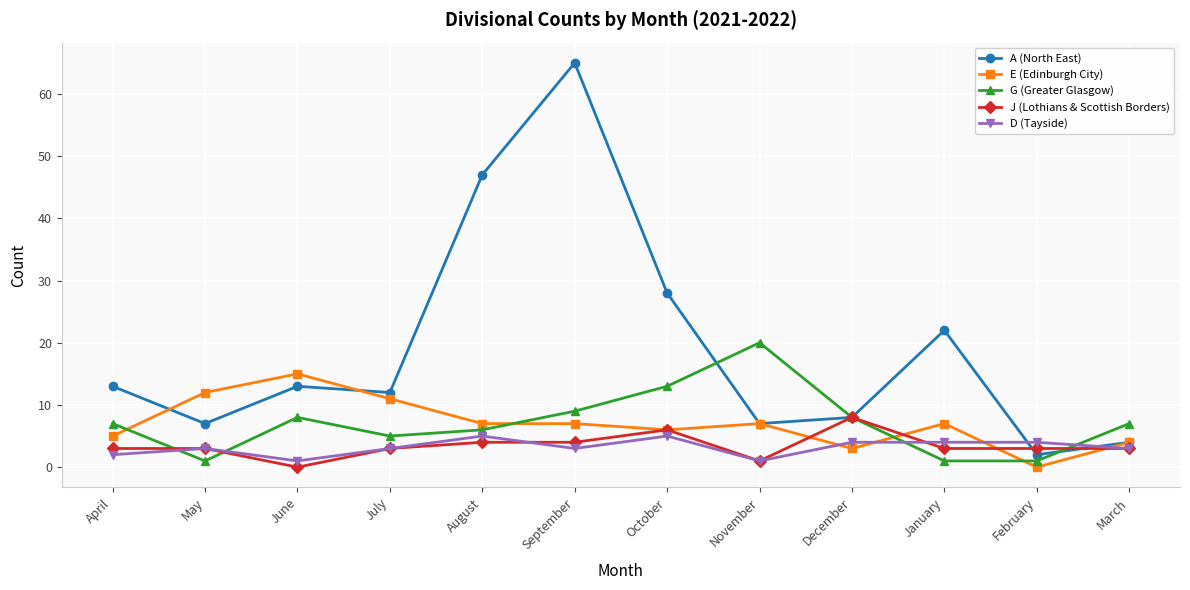

Where is the first local maximum for G (Greater Glasgow)?

June